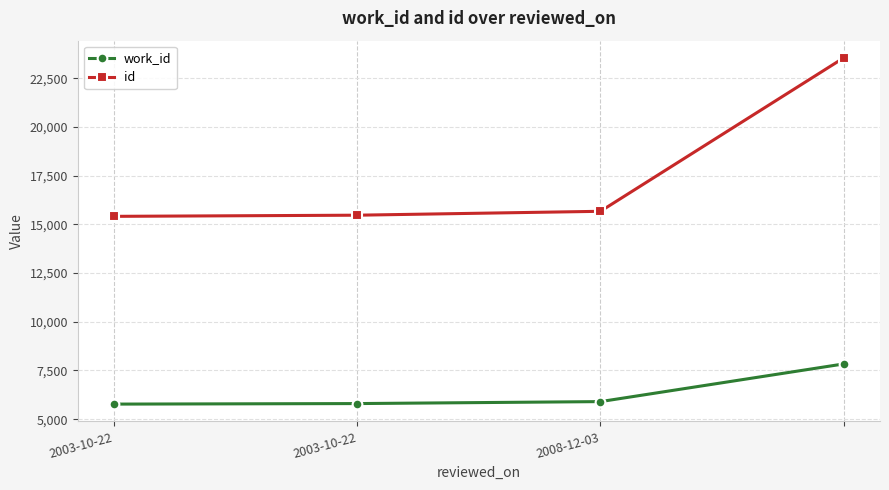

True or false: work_id and id intersect in this chart.

False